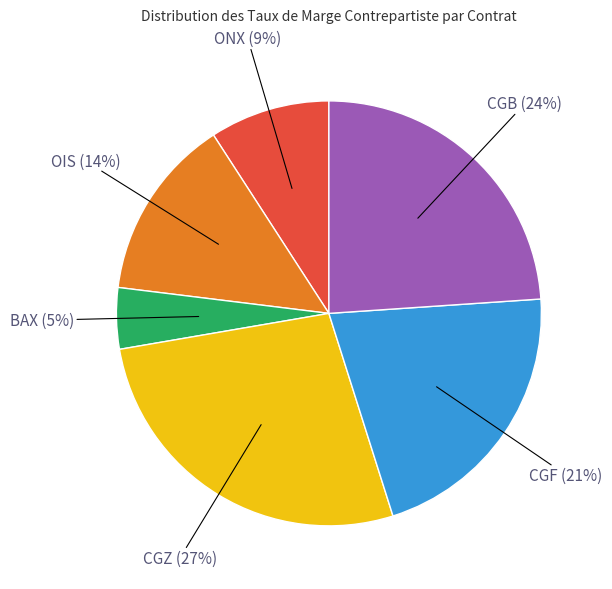

Is there any slice that represents more than half of the pie?

No